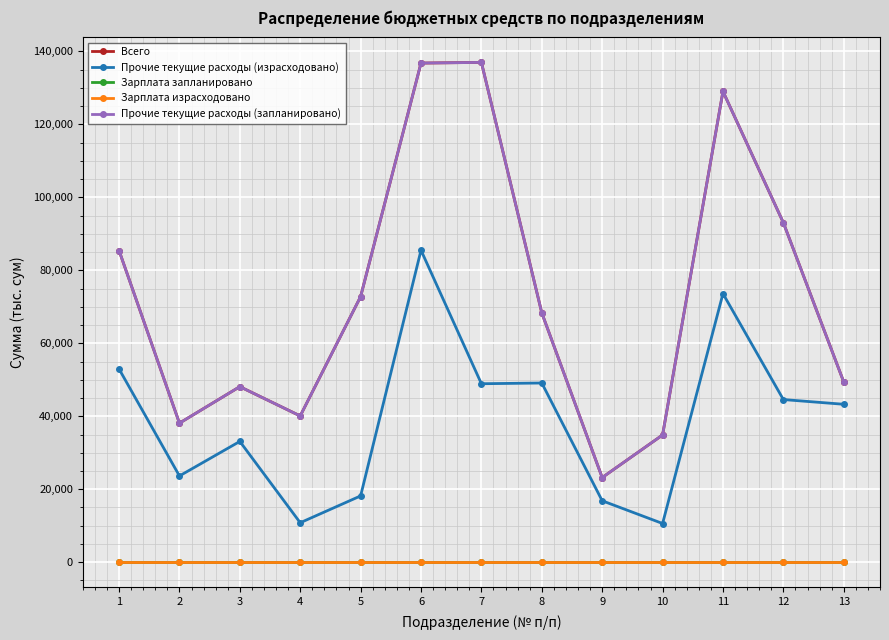

Is this an area chart (filled region under the line)?

No